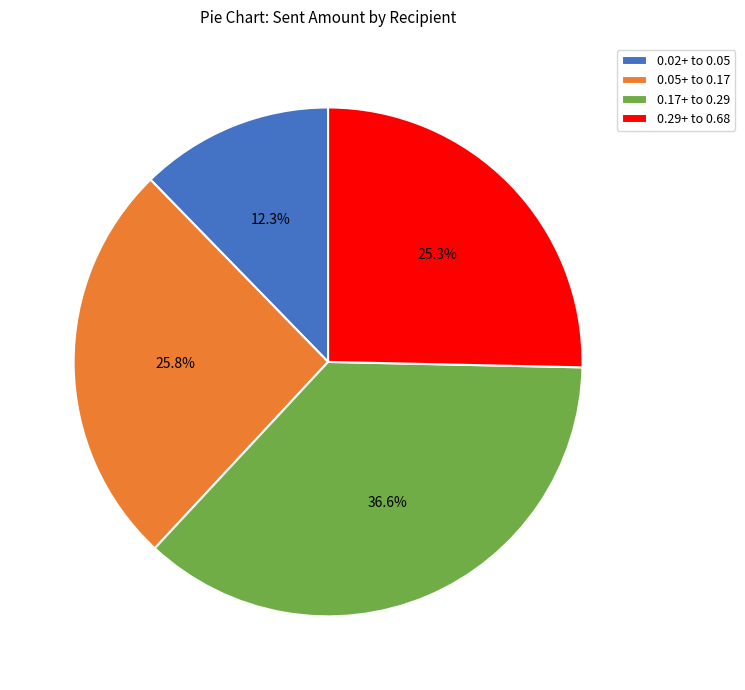

What is the largest slice in the pie chart?

0.17+ to 0.29